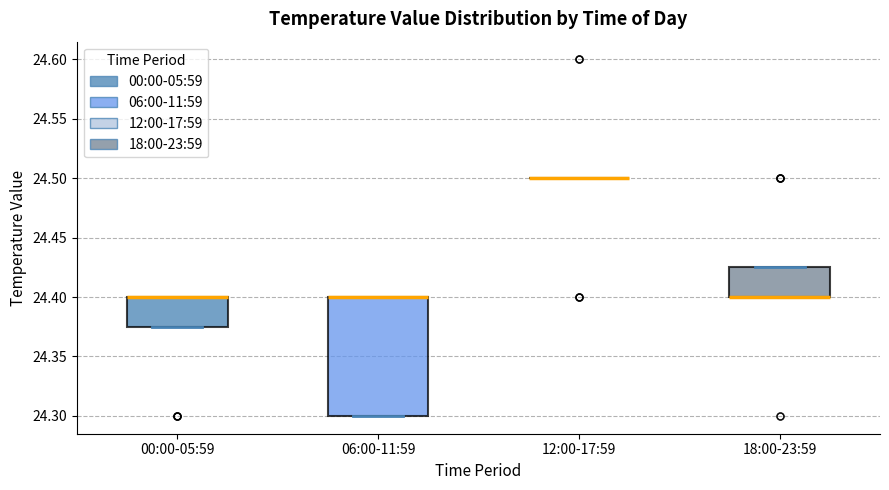

Which box is the tallest, from its lower edge to its upper edge?

06:00-11:59